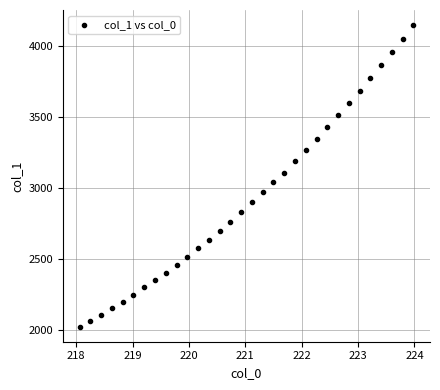

What is the range of Y values (max minus min)?

2126.1